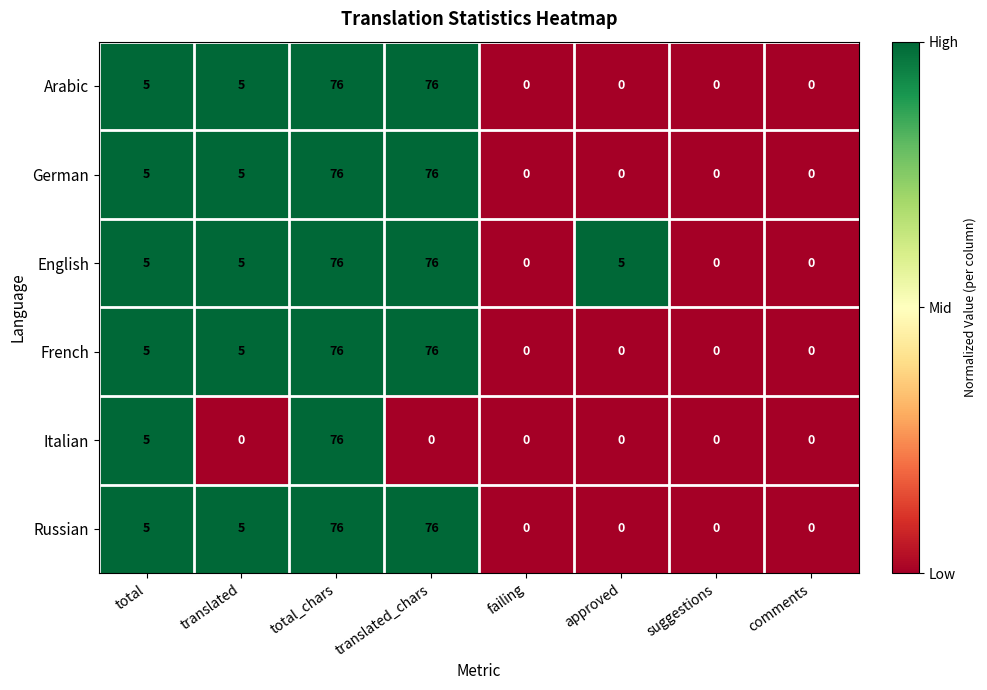

How many distinct data groups are displayed?

6